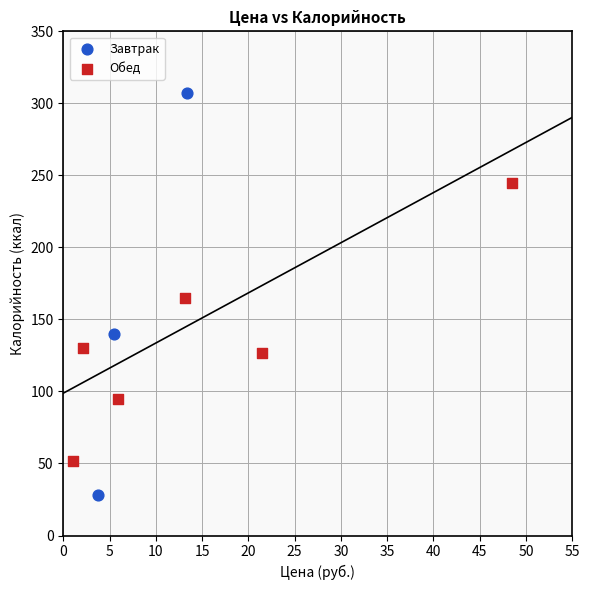

Which series reaches the maximum Y coordinate?

Завтрак